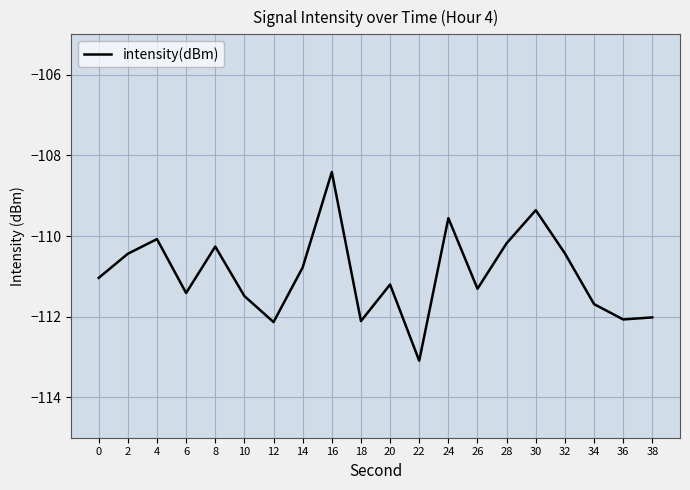

How many values are below -111?

11